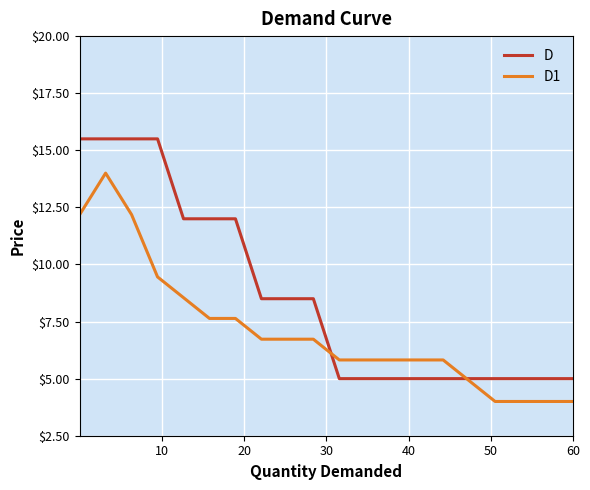

Rank the series by their average value, from highest to lowest.

D, D1